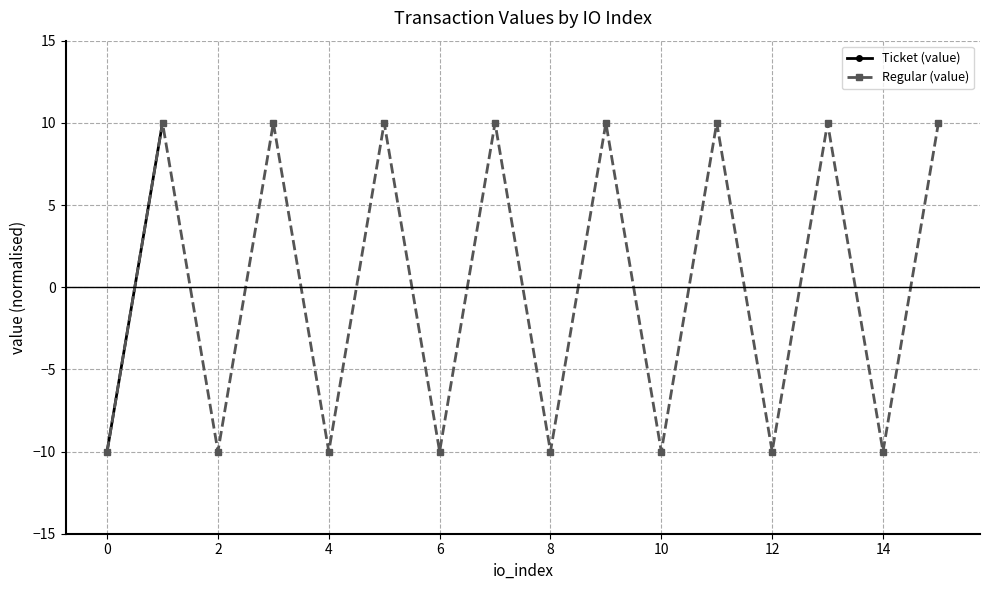

What is the lowest value of the Regular (value) series?

-10.0